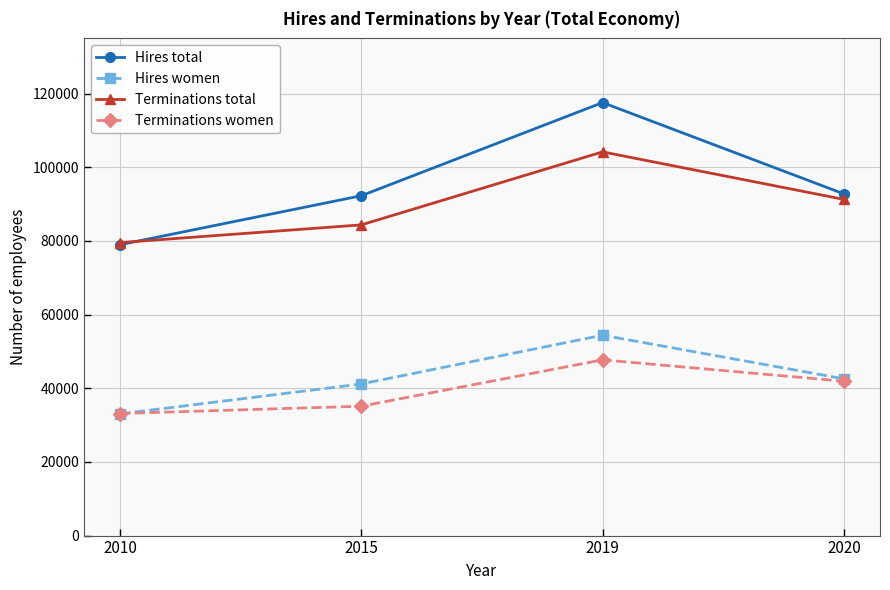

Is this an area chart (filled region under the line)?

No